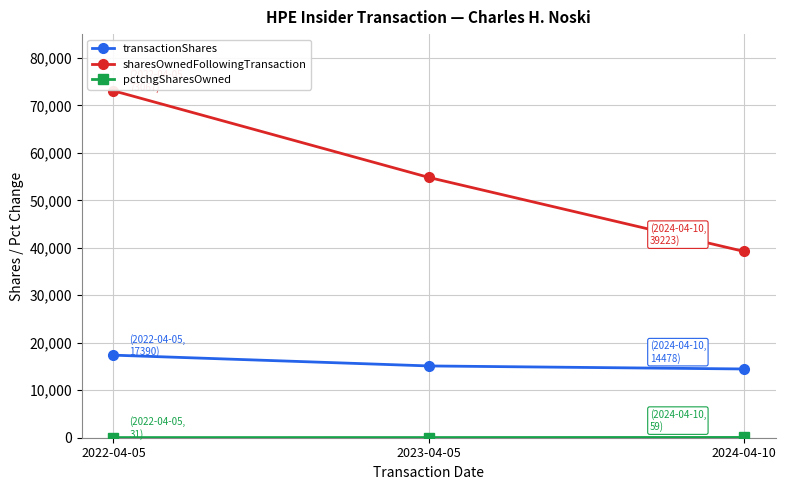

Where does the transactionShares series first go above 15117?

2022-04-05